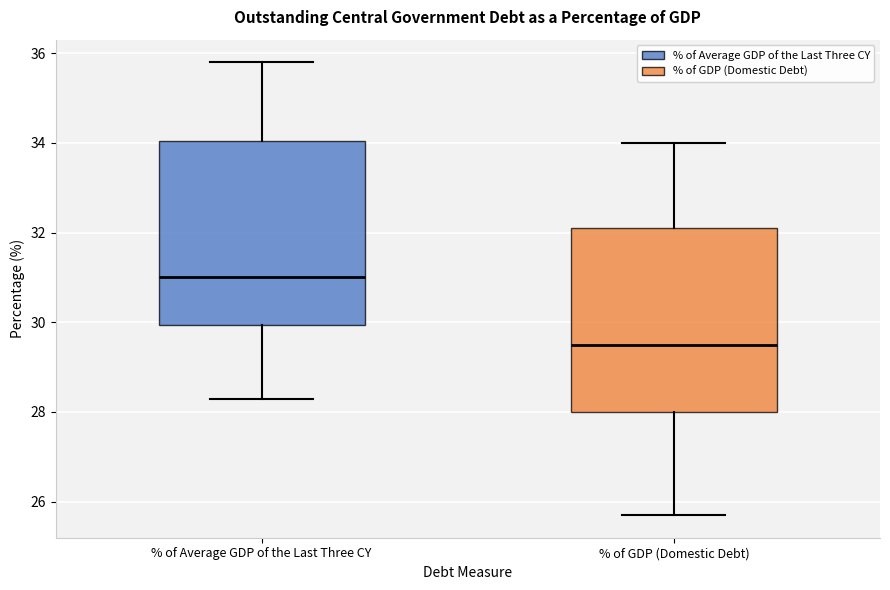

Reading left to right, transcribe this box plot: for each box, give where its median line is, the range the box spans, and where its two whiskers end, as read against the y-axis. The values are not printed on the chart, so give them approximately, as read against the axis.

% of Average GDP of the Last Three CY: median 31.0, box 30.0 to 34.0, whiskers 28.4 to 35.8
% of GDP (Domestic Debt): median 29.6, box 28.0 to 32.2, whiskers 25.8 to 34.0